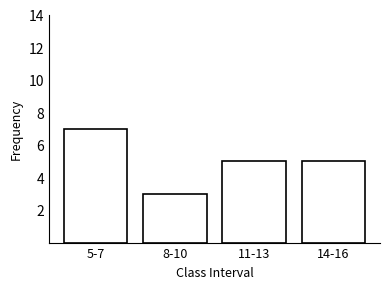

Reading left to right, transcribe all the data shown in this chart.

7	3	5	5